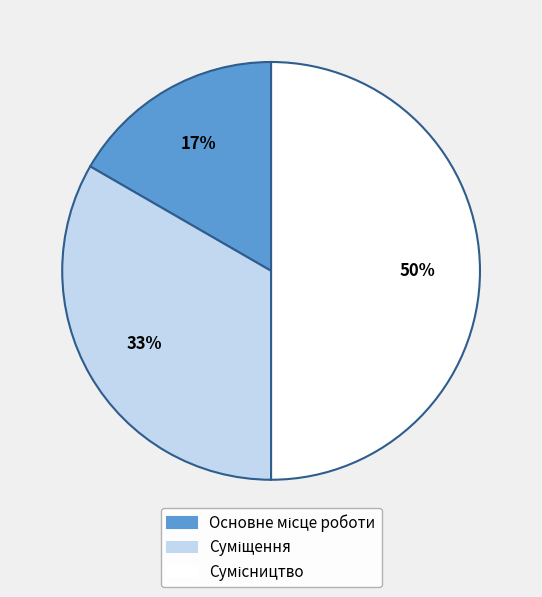

To the nearest percent, what is the difference between the largest and smallest slice percentages?

33%